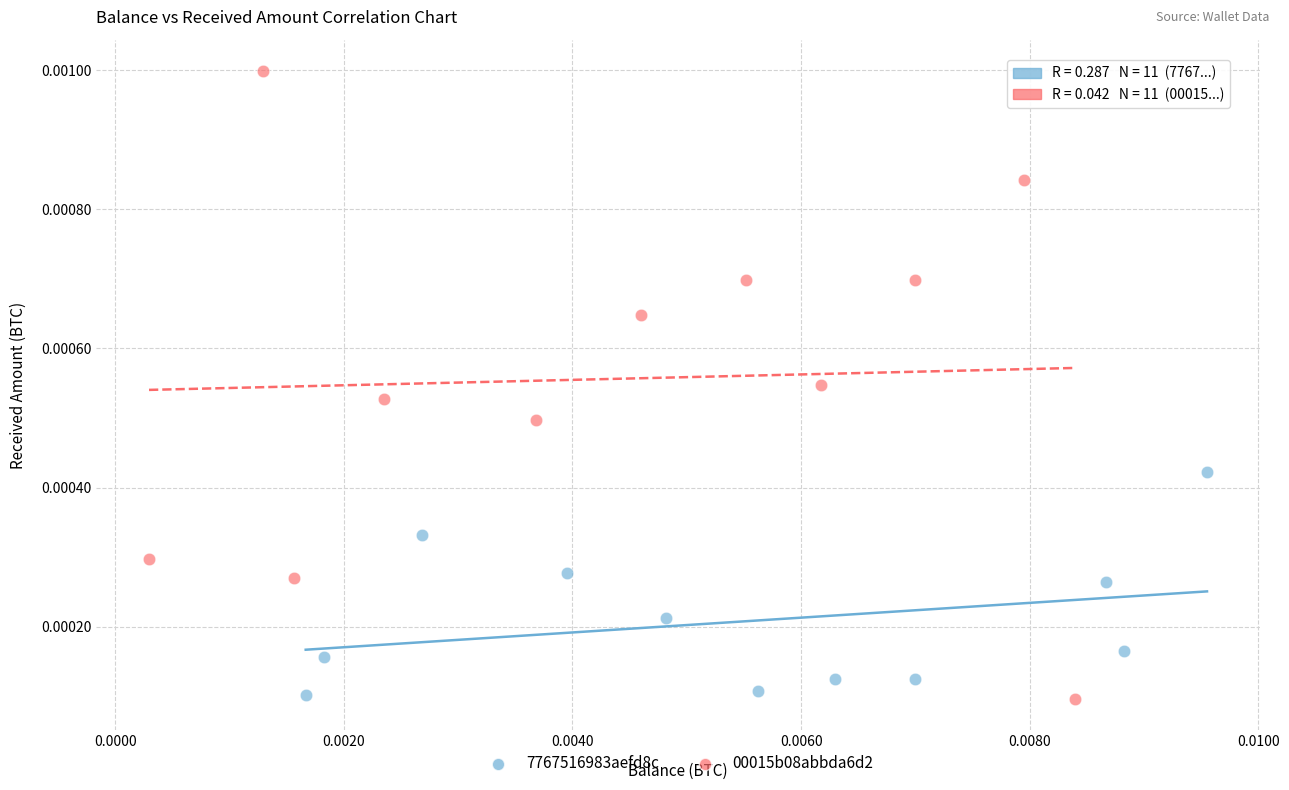

Which series contains the highest Y value?

00015b08abbda6d2